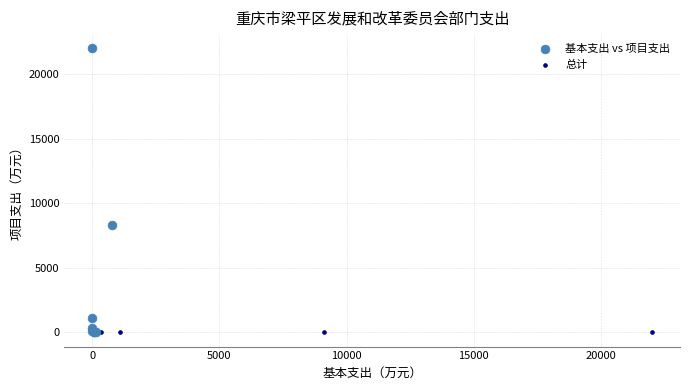

Which series reaches the maximum Y coordinate?

基本支出 vs 项目支出